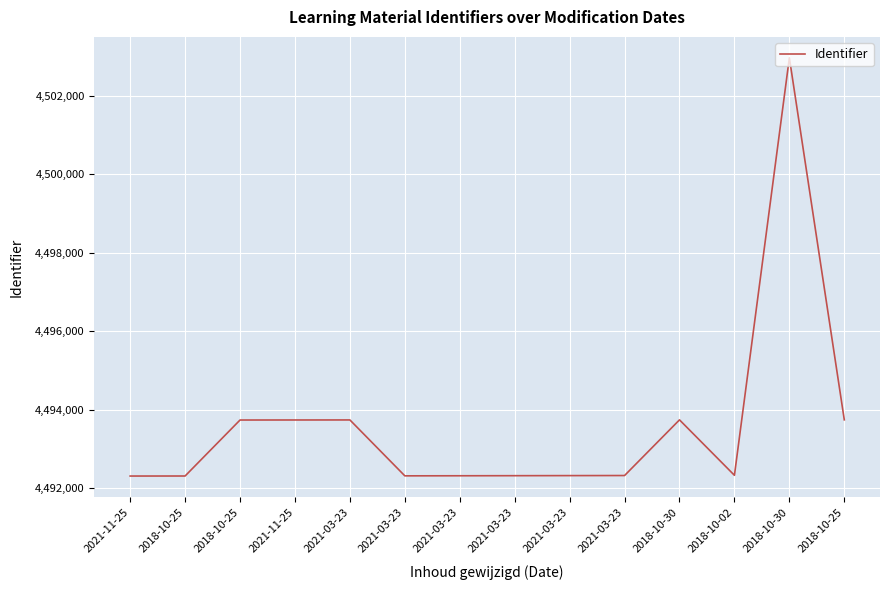

Rank the categories by value from lowest to highest.

2021-11-25, 2018-10-25, 2021-03-23, 2021-03-23, 2021-03-23, 2021-03-23, 2021-03-23, 2018-10-02, 2018-10-25, 2021-11-25, 2021-03-23, 2018-10-30, 2018-10-25, 2018-10-30